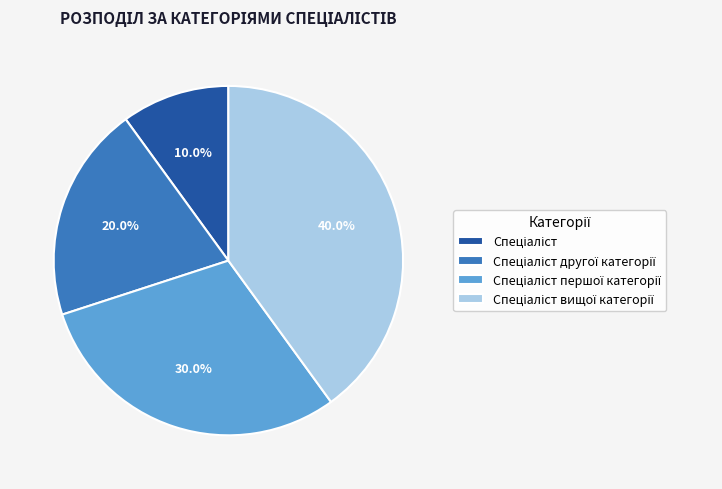

Does any single category account for the majority?

No